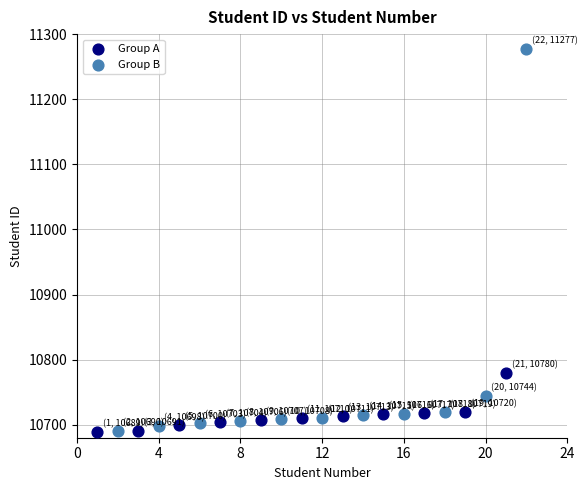

What are all the series names shown in the legend?

Group A, Group B